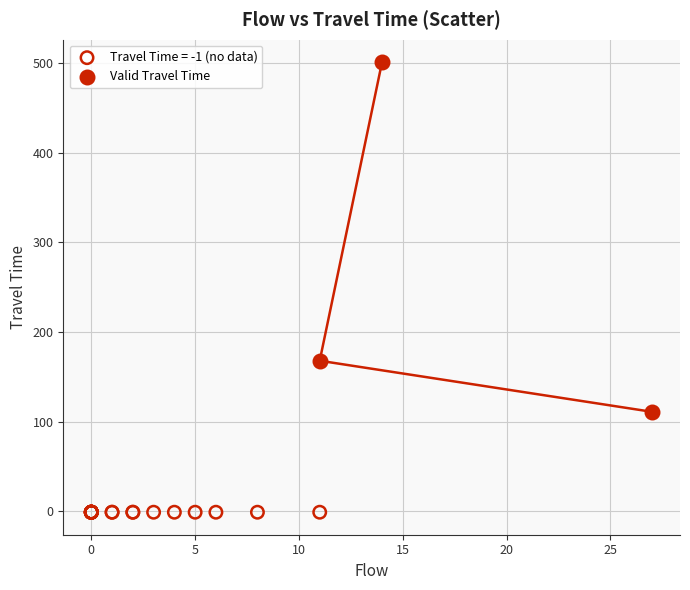

Which series contains the highest Y value?

Valid Travel Time